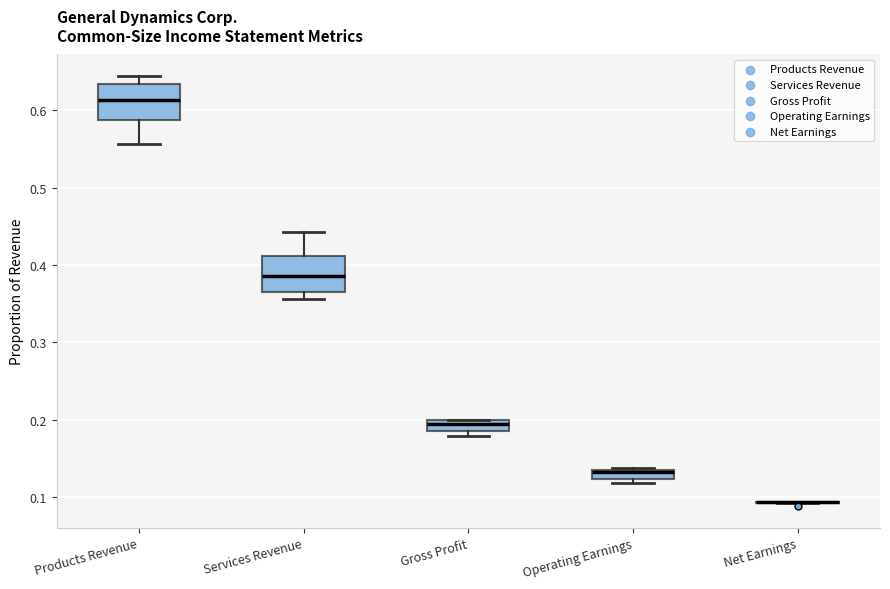

Where is the lower edge of the box for Operating Earnings on the y-axis? The values are not printed on the chart, so give them approximately, as read against the axis.

0.12